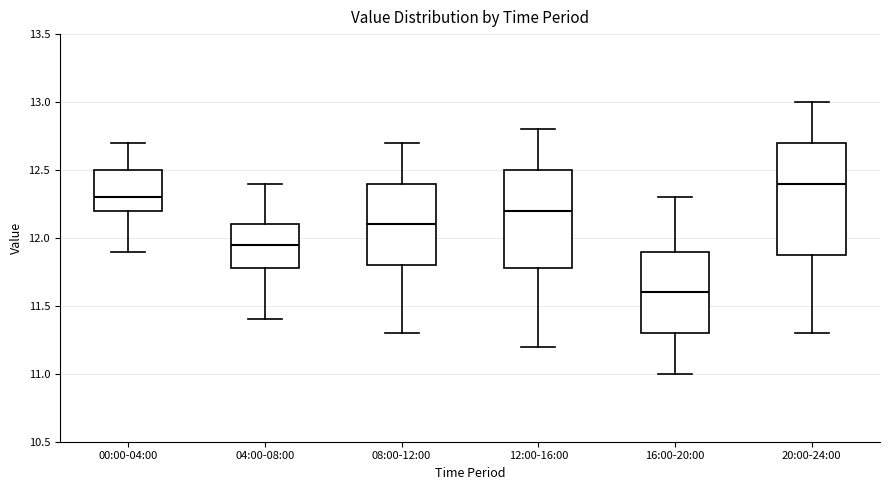

Which box is the tallest, from its lower edge to its upper edge?

20:00-24:00